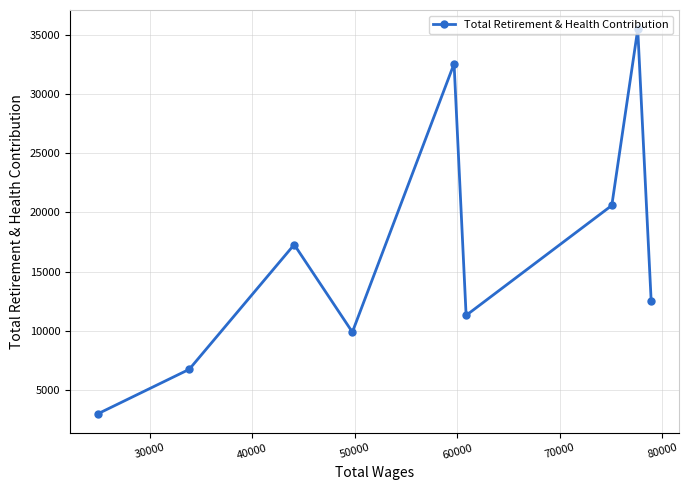

What is the greatest value displayed?

35482